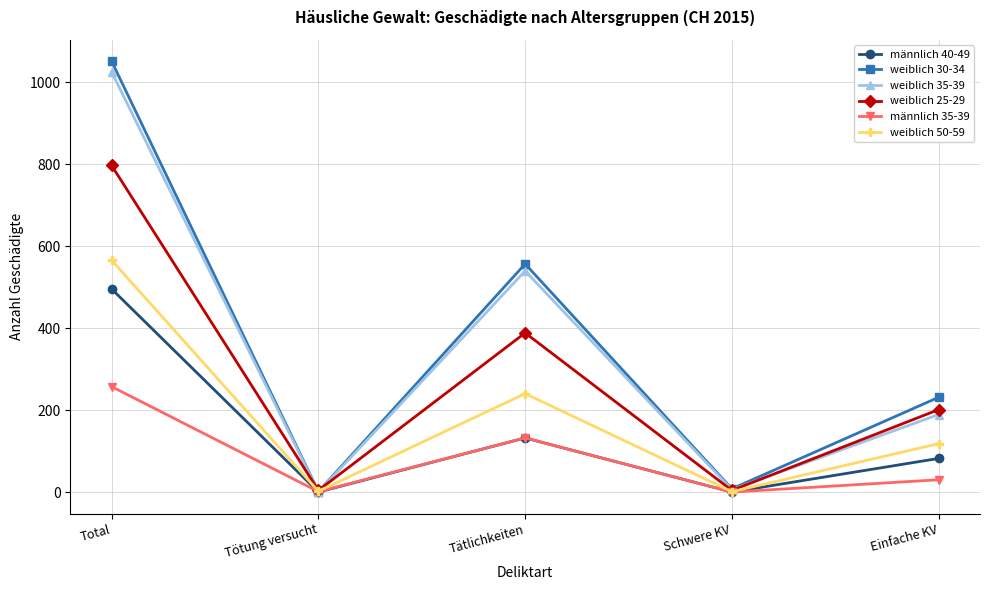

Which series has the largest total across all categories?

weiblich 30-34